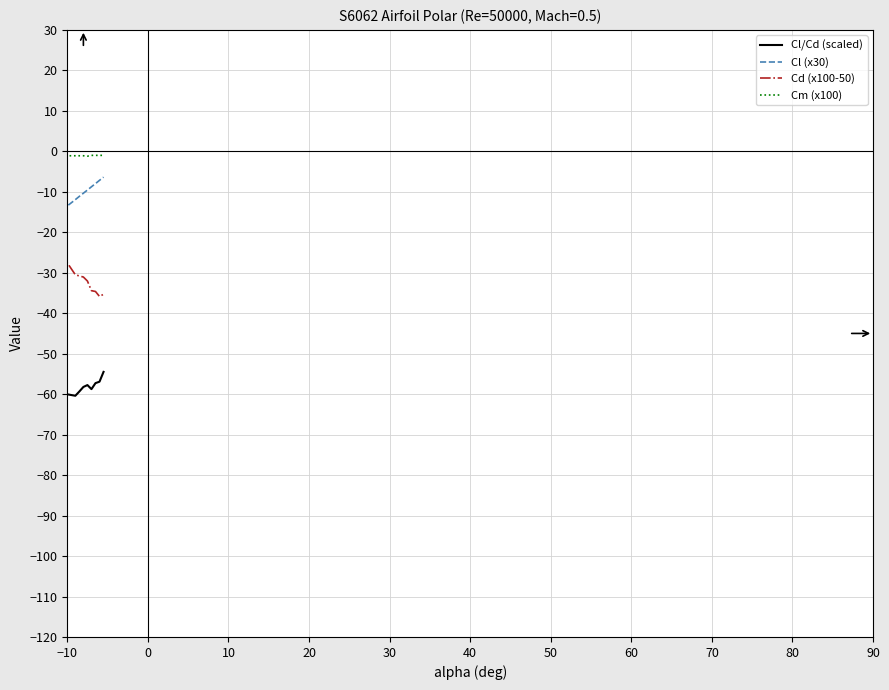

Does the chart have visible grid lines?

Yes